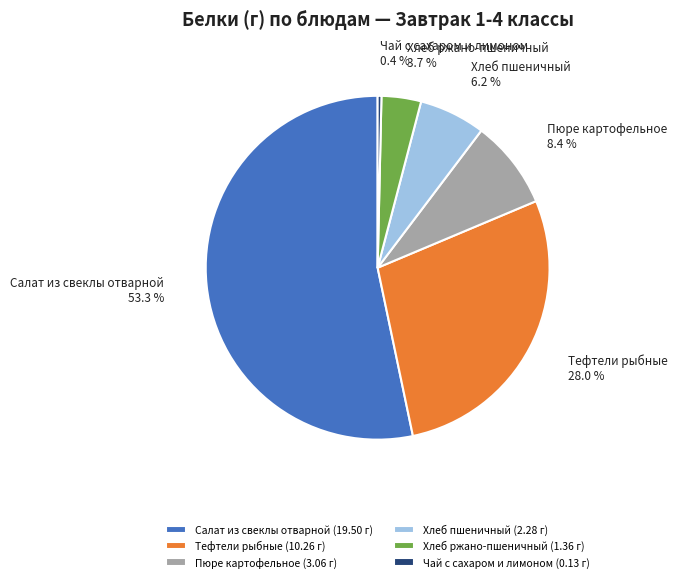

To the nearest percent, what percentage of the pie is Тефтели рыбные?

28%